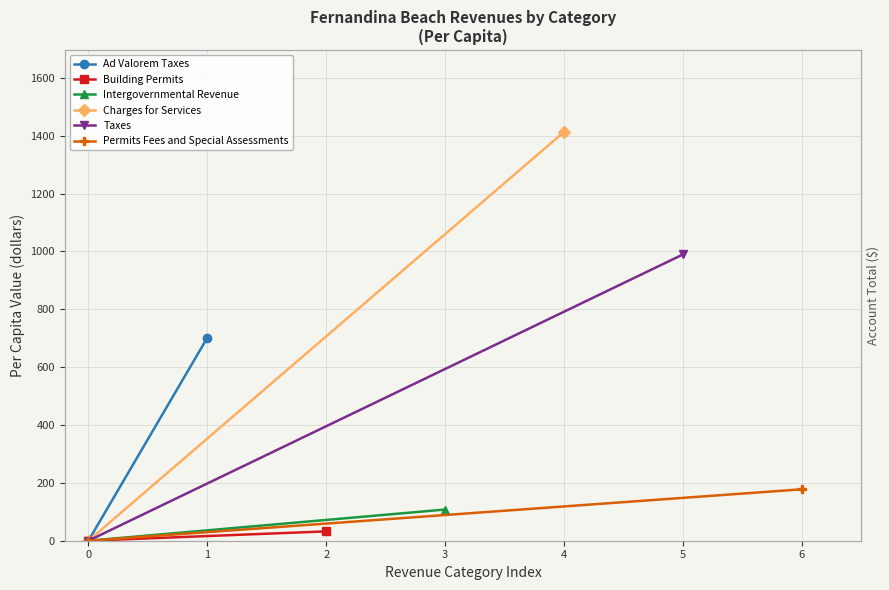

The Building Permits series shows 0.0 at 0. True or false?

True